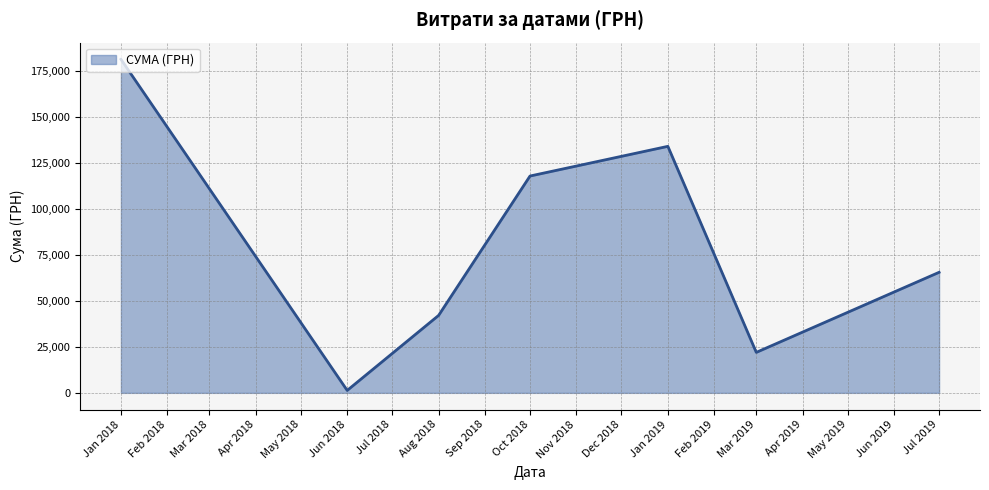

List the labels in order of value, smallest first.

Jun 2018, Mar 2019, Aug 2018, Jul 2019, Oct 2018, Jan 2019, Jan 2018